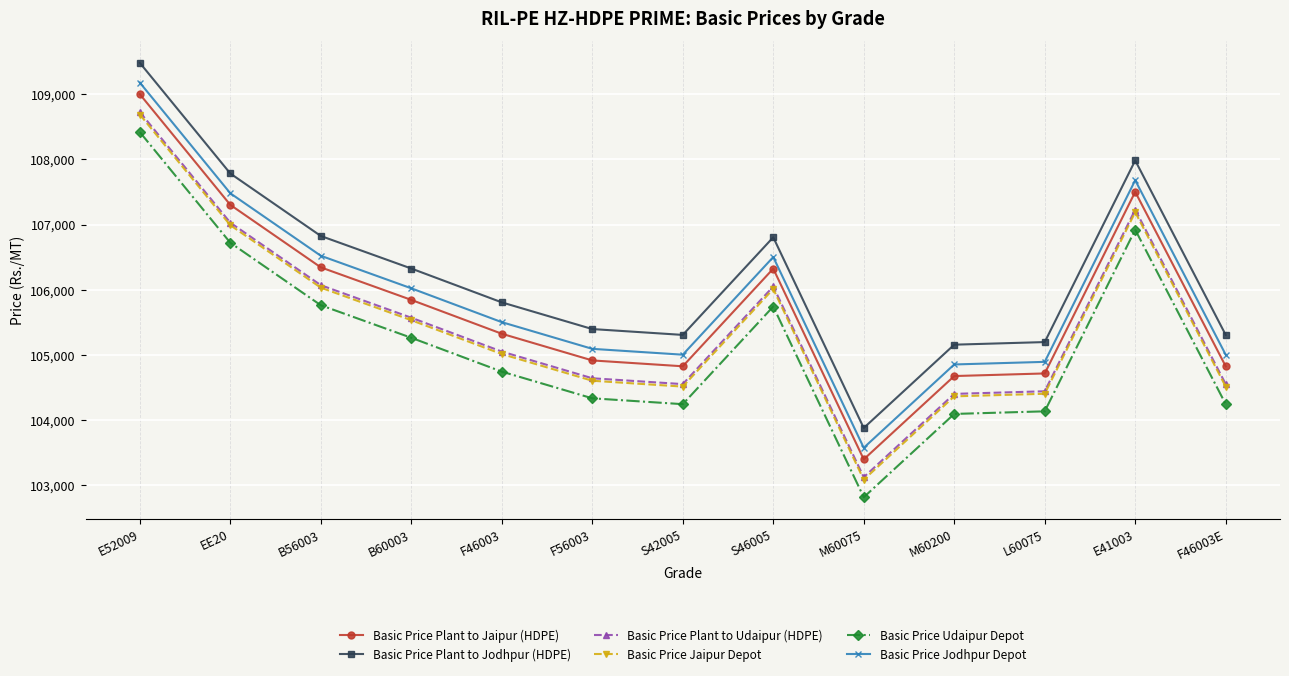

Is the value of Basic Price Plant to Udaipur (HDPE) at B60003 greater than the value of Basic Price Jodhpur Depot at M60200?

Yes